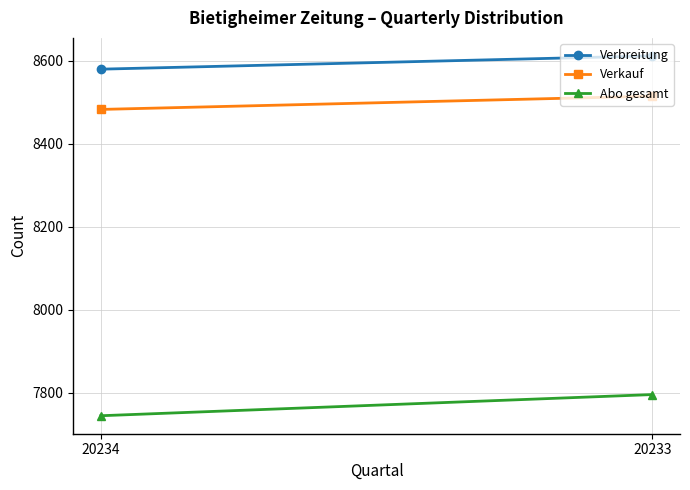

Which category has the highest value in the Verbreitung series?

20233